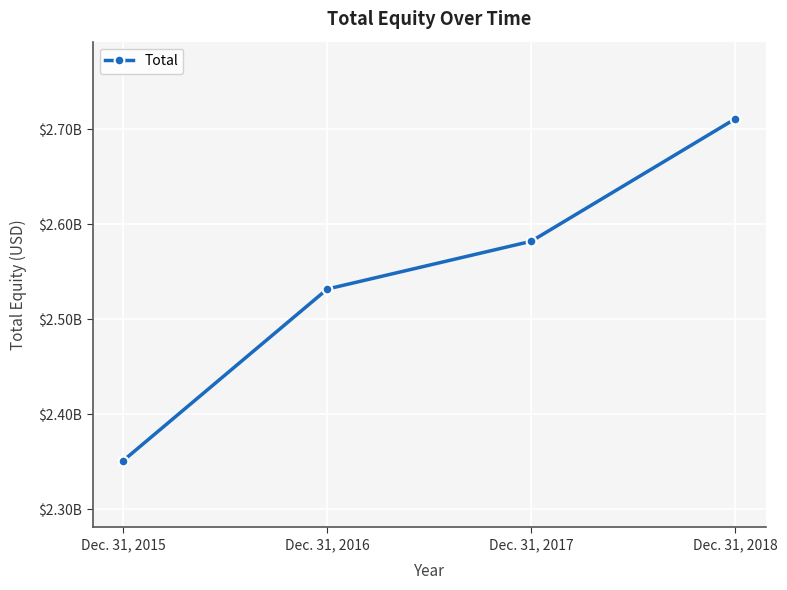

The value at Dec. 31, 2018 is 2711171000. True or false?

True